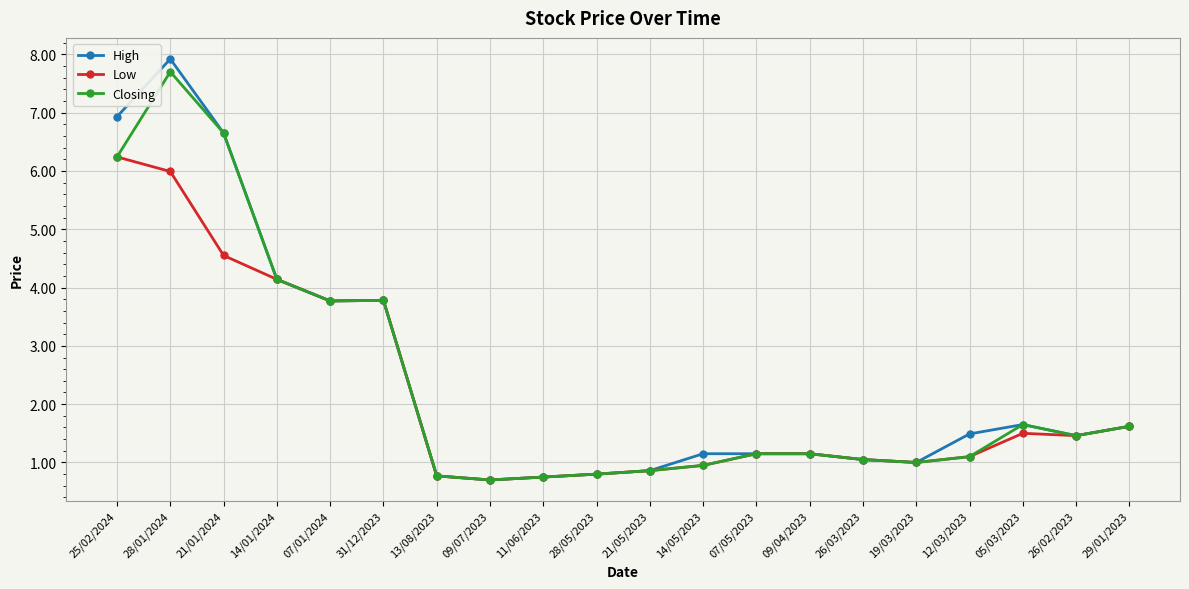

At which category is the sum across all series the highest?

28/01/2024